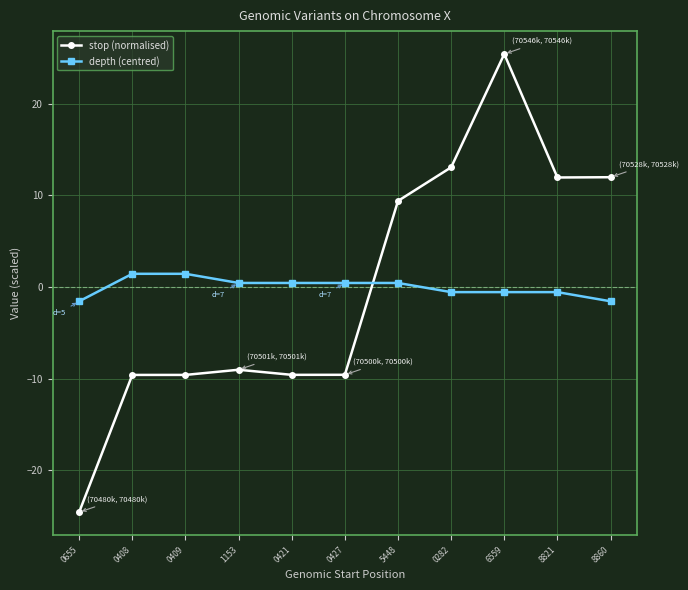

At 6559, list the series in order from largest to smallest.

stop (normalised), depth (centred)